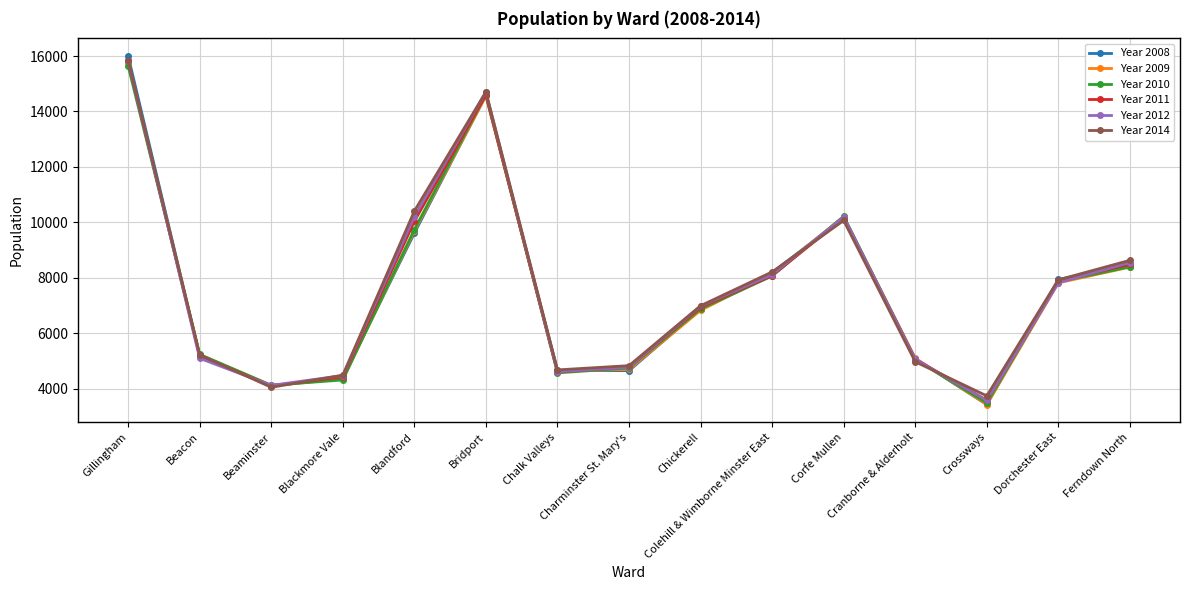

What is the difference between the maximum and minimum values in the Year 2012 series?

12261